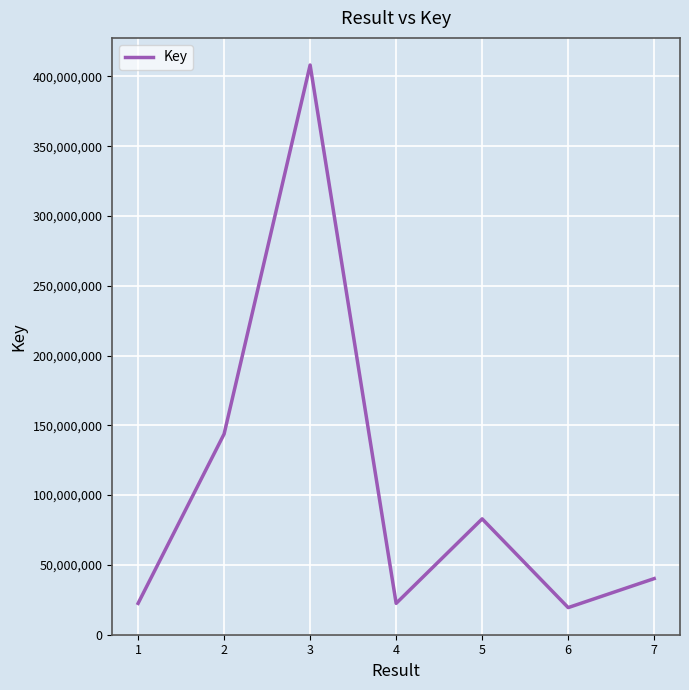

What is the difference between the values at 7 and 1?

17770426